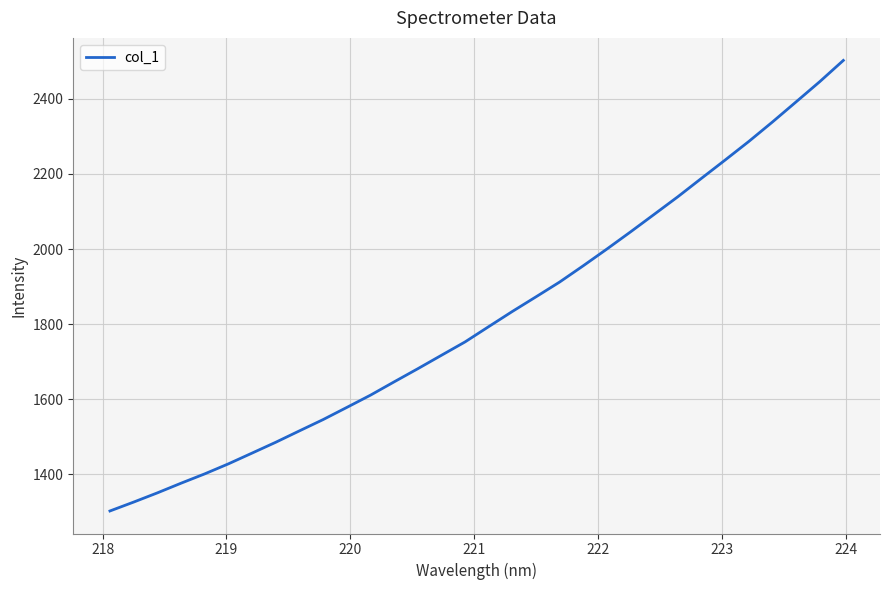

What is the maximum value shown in the chart?

2502.4